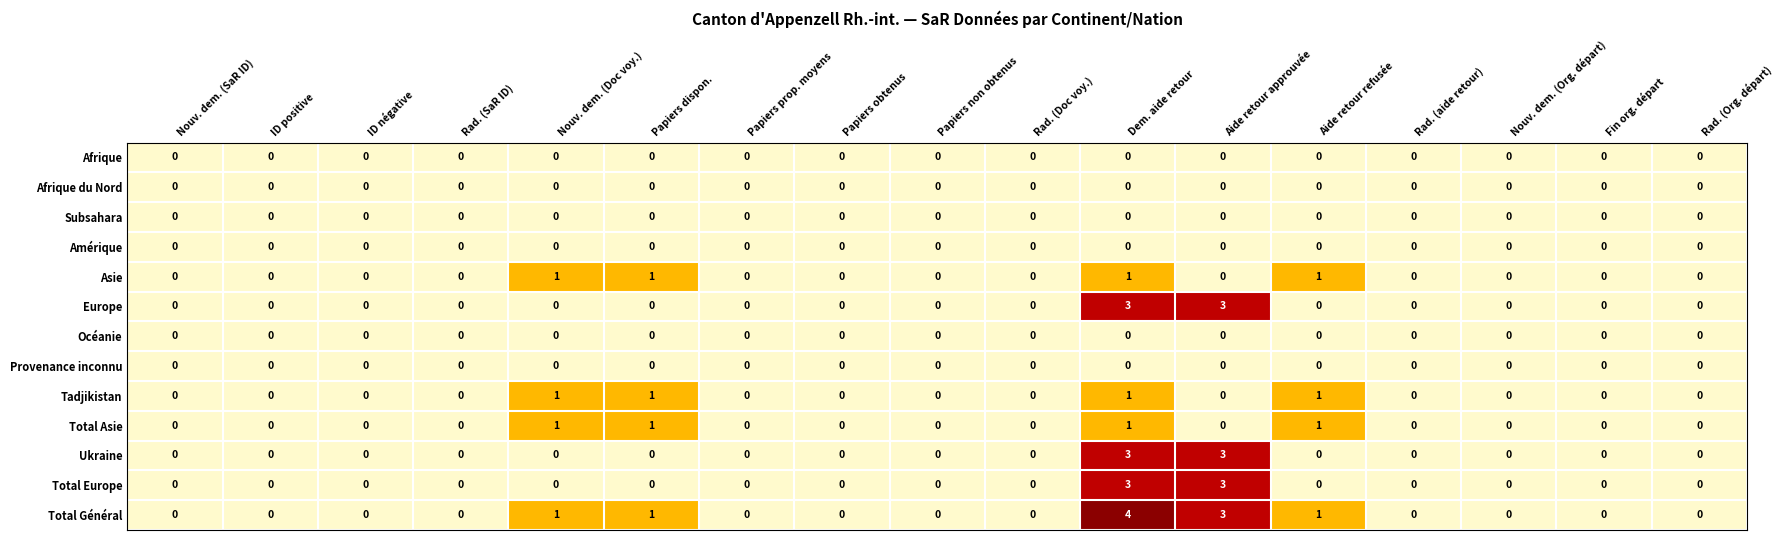

Which category has the highest value in the Total Général series?

Dem. aide retour